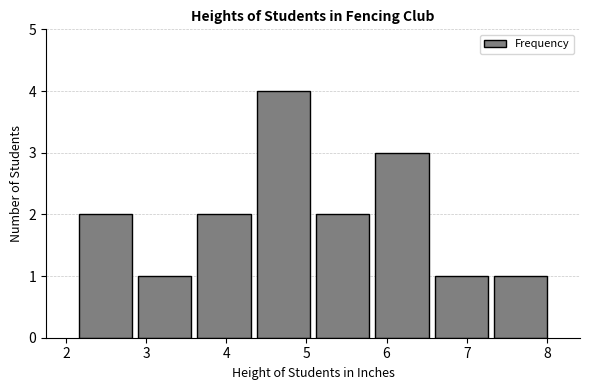

What is the height of the bar covering 2.1 to 2.9 on the x-axis? Neither the bar edges nor the heights are printed on the chart, so give them approximately, as read against the axes.

2